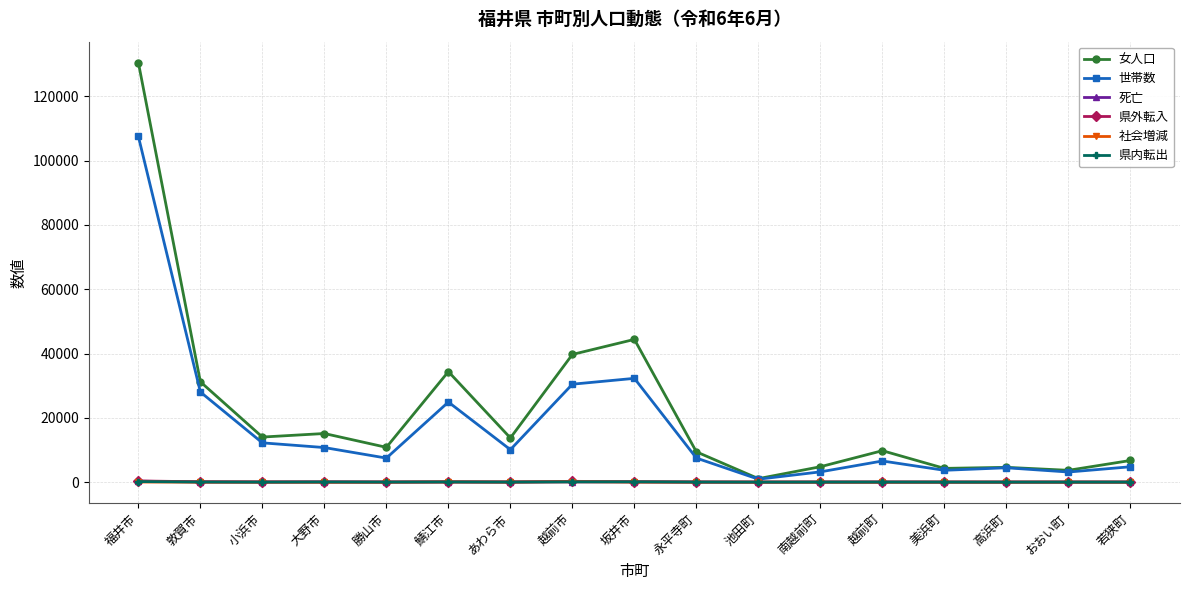

At which label does 県内転出 first exceed 21?

福井市